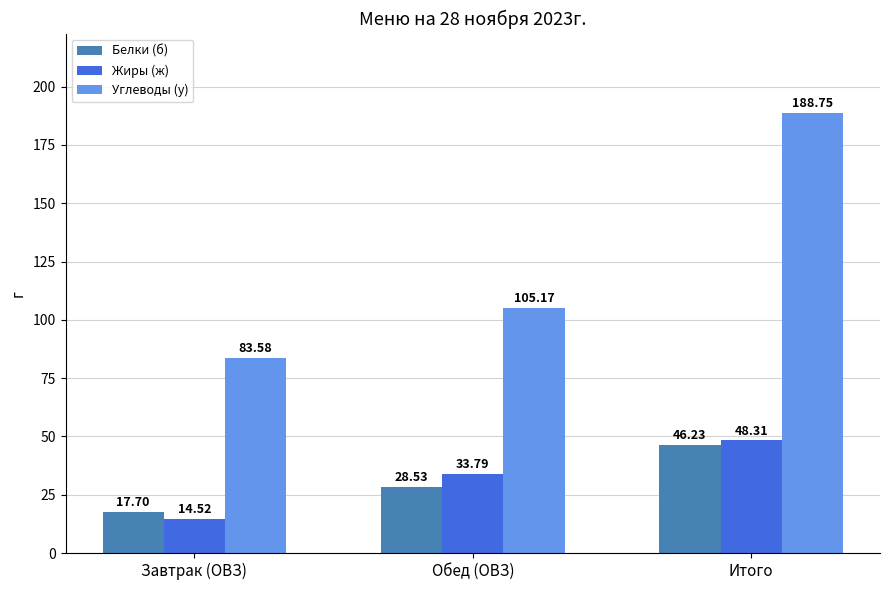

True or false: Белки (б) has a value of 28.1 at Итого.

False